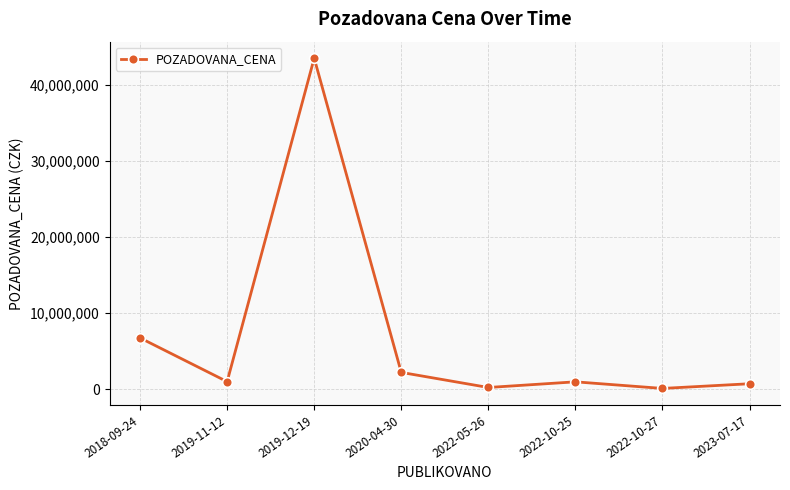

What is the label of the 1st point from the left?

2018-09-24